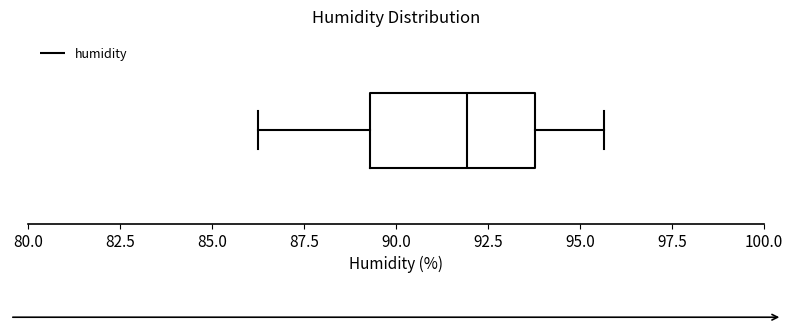

Transcribe this box plot: give where the median line is, the range the box spans, and where the two whiskers end, as read against the x-axis. The values are not printed on the chart, so give them approximately, as read against the axis.

median 92.0, box 89.5 to 94.0, whiskers 86.5 to 95.5